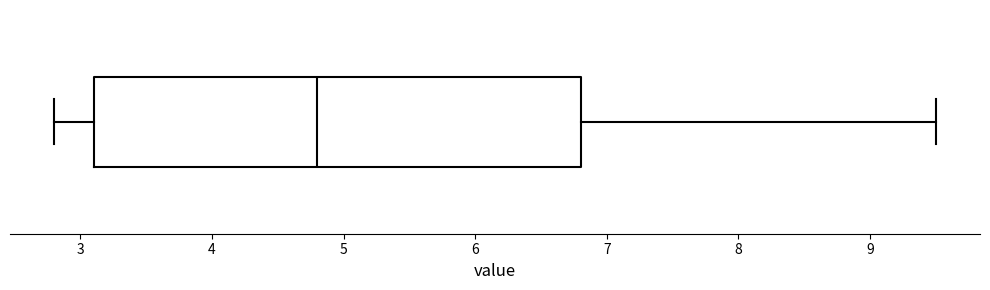

Transcribe this box plot: give where the median line is, the range the box spans, and where the two whiskers end, as read against the x-axis. The values are not printed on the chart, so give them approximately, as read against the axis.

median 4.8, box 3.1 to 6.8, whiskers 2.8 to 9.5